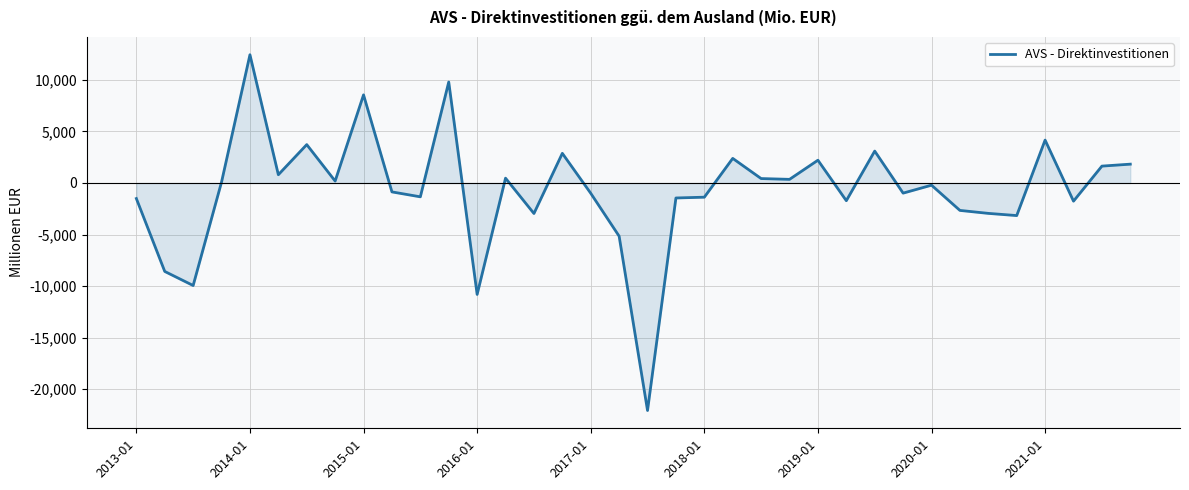

What is the difference between the maximum and minimum values?

34496